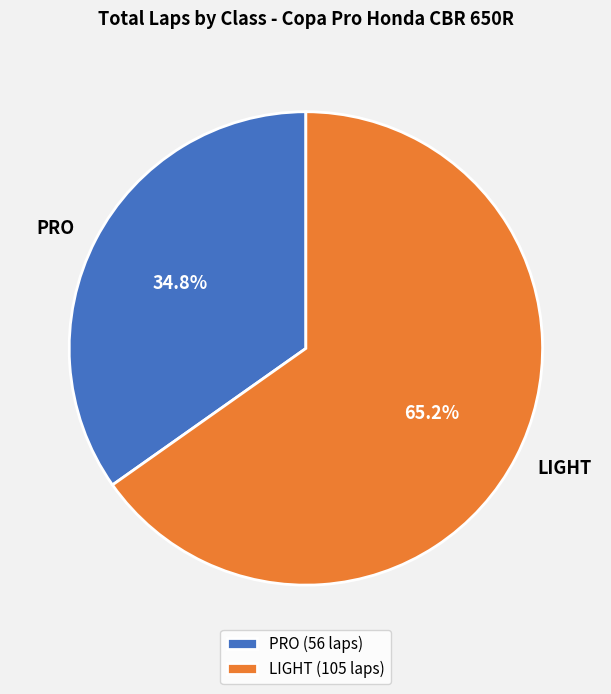

To the nearest percent, what is the average slice percentage?

50%